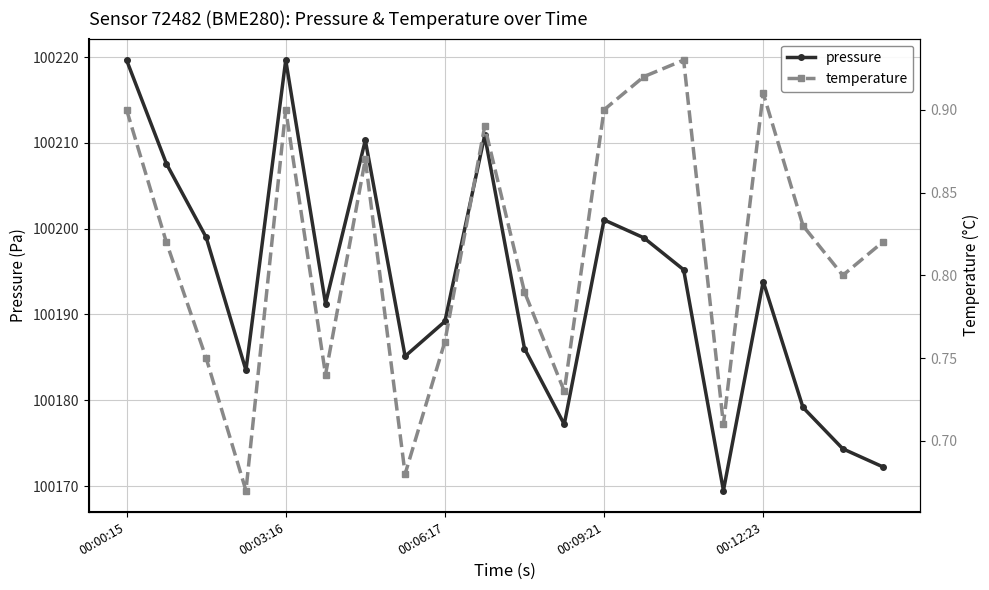

In temperature, how many points are higher than both neighbors (excluding endpoints)?

5